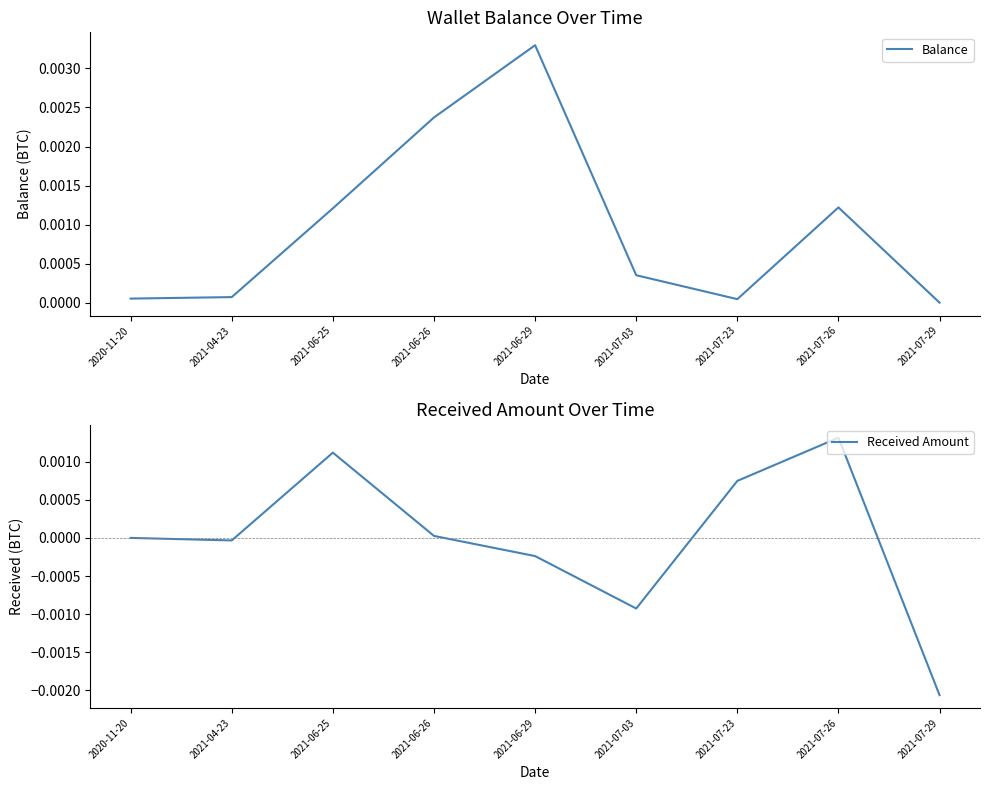

What is the label of the 1st point from the right?

2021-07-29